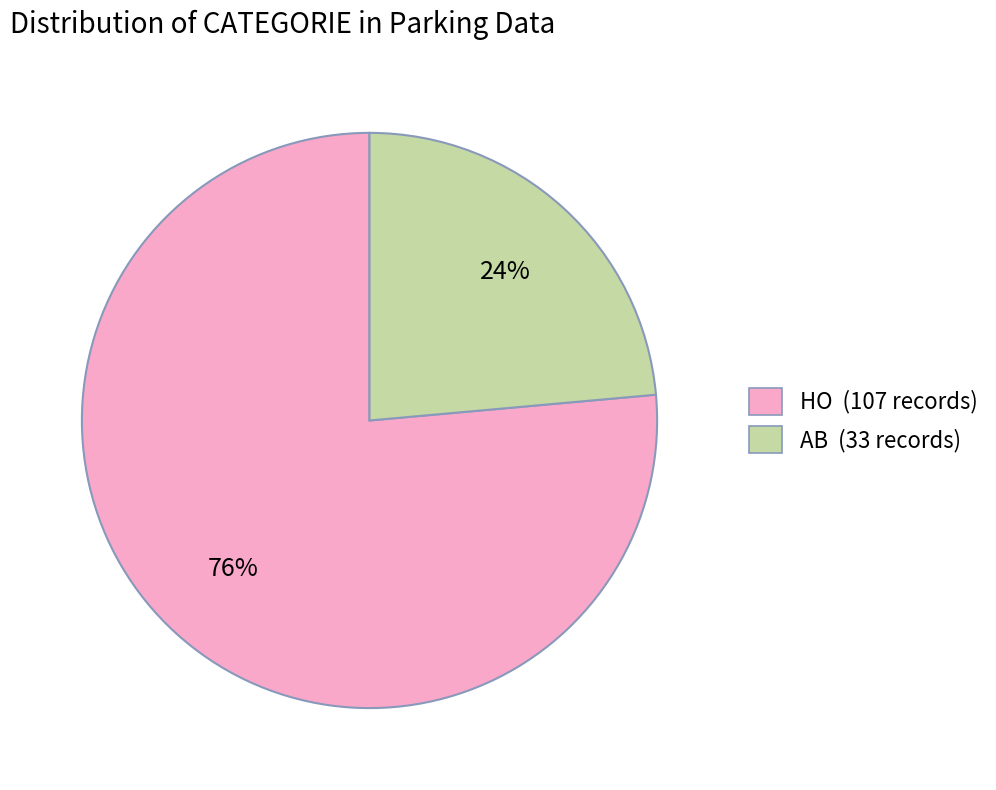

To the nearest percent, what portion does HO represent?

76%